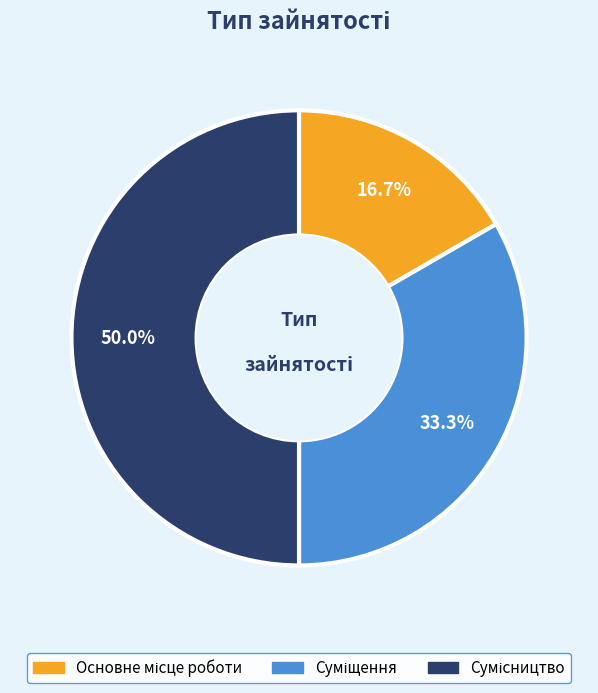

To the nearest percent, what portion does Сумісництво represent?

50%